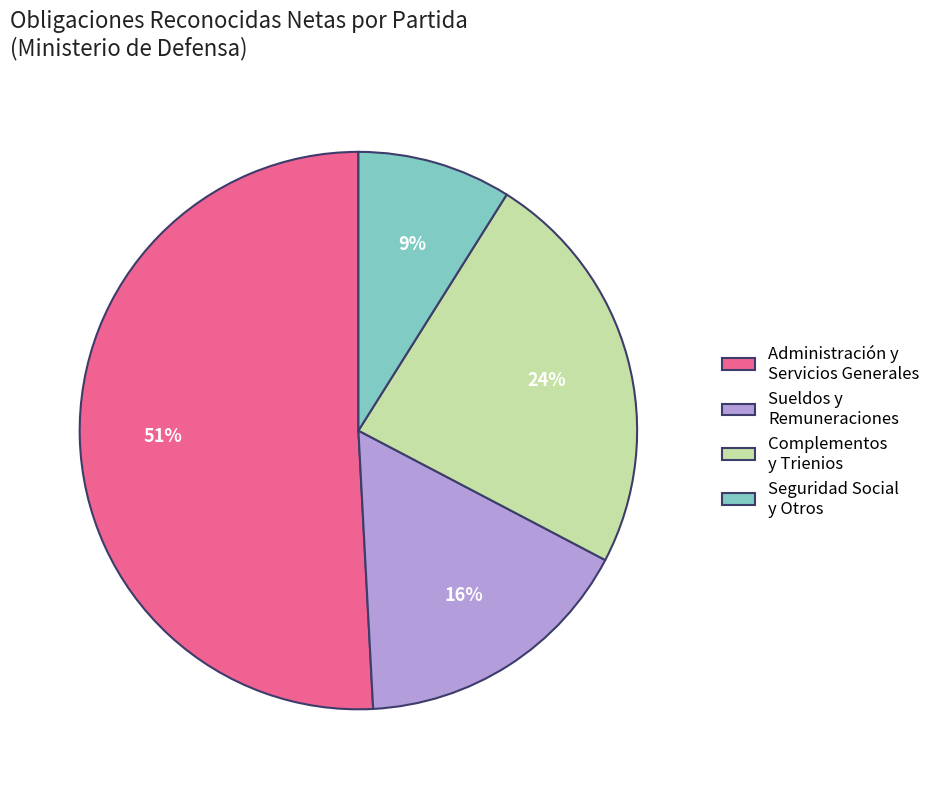

The Seguridad Social y Otros slice represents 23% of the pie. True or false?

False